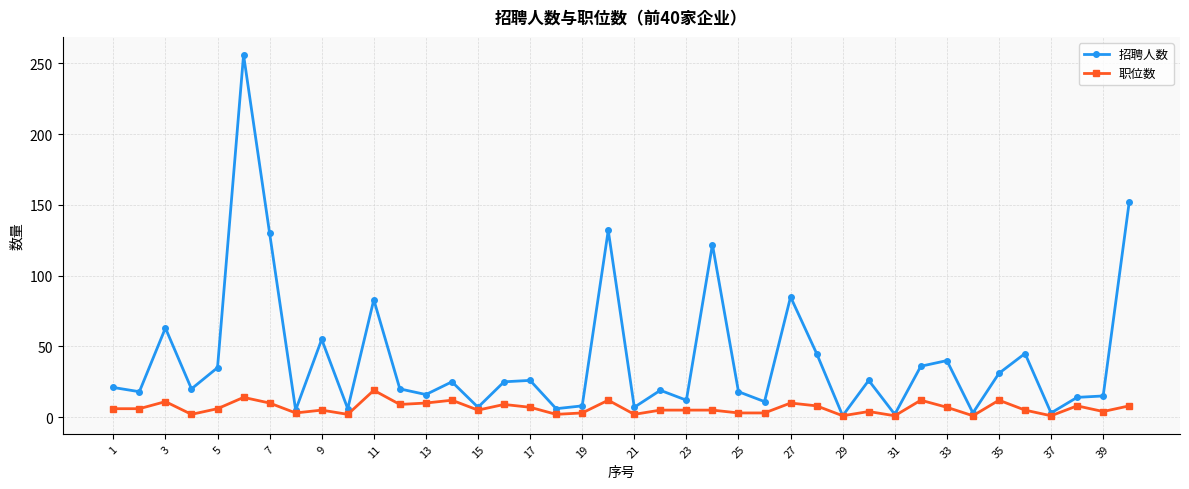

What are all the series names shown in the legend?

招聘人数, 职位数